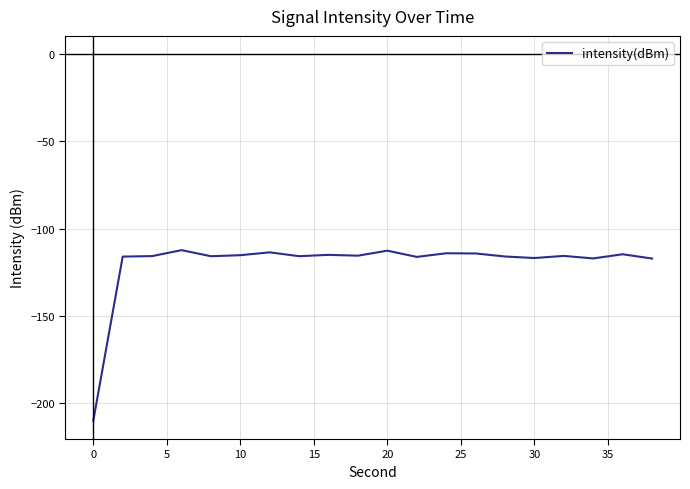

What is the greatest value displayed?

-112.3